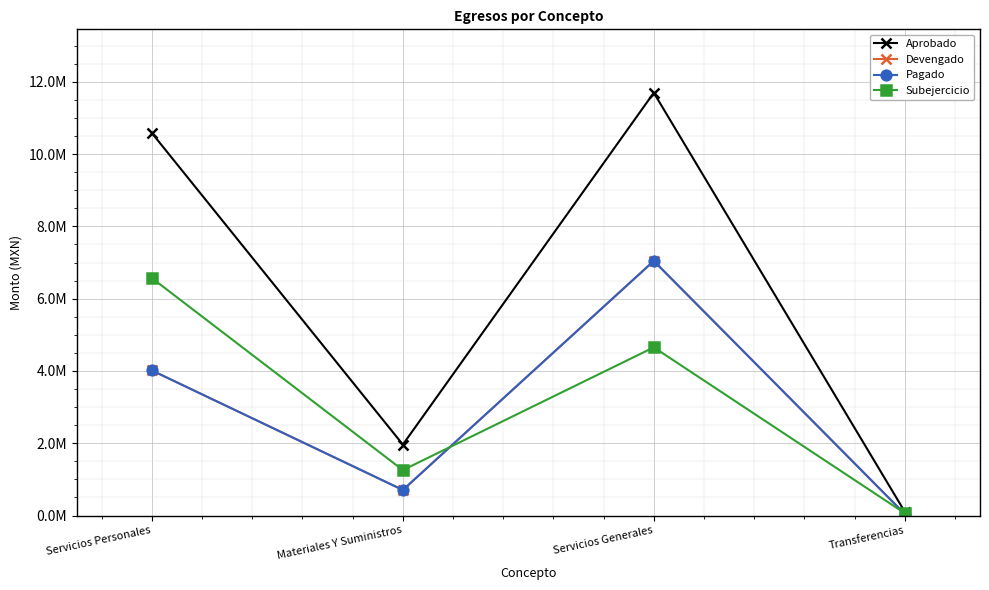

How many categories are shown in the chart?

4